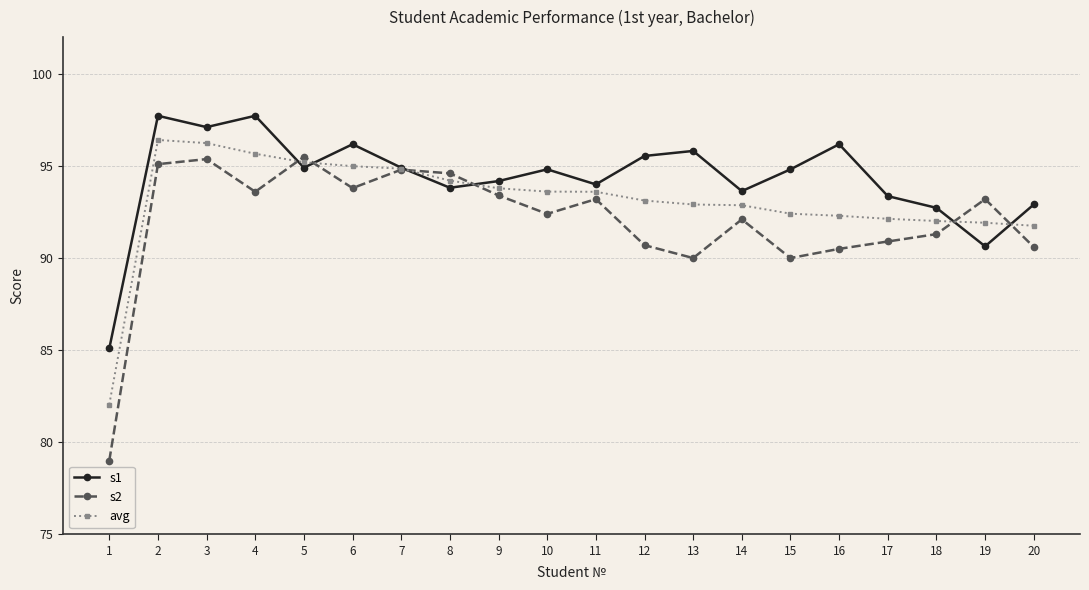

How many categories are shown in the chart?

20